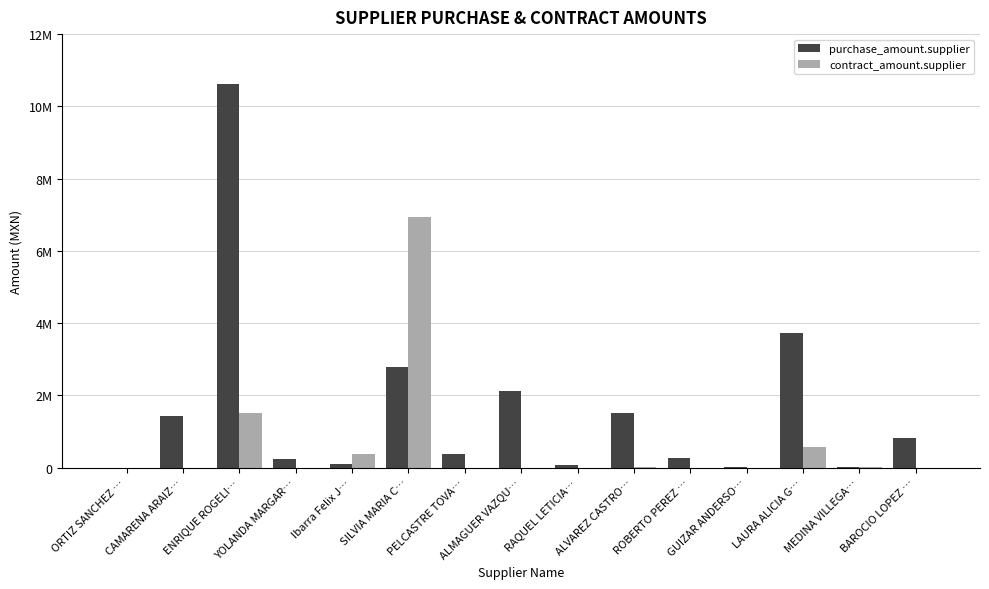

List the series in order of their peak value, lowest first.

contract_amount.supplier, purchase_amount.supplier